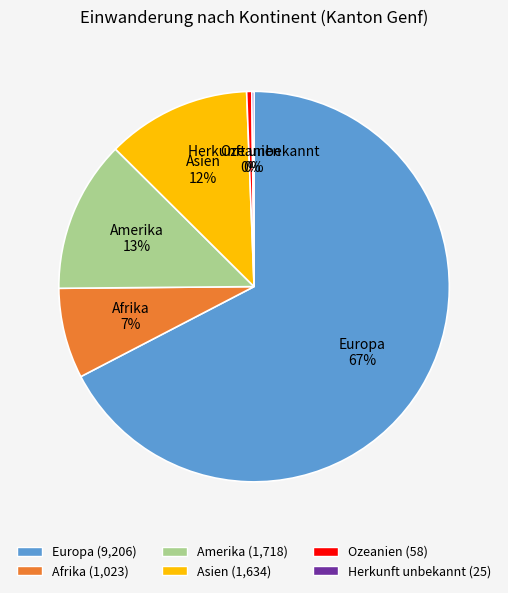

What is the majority slice?

Europa